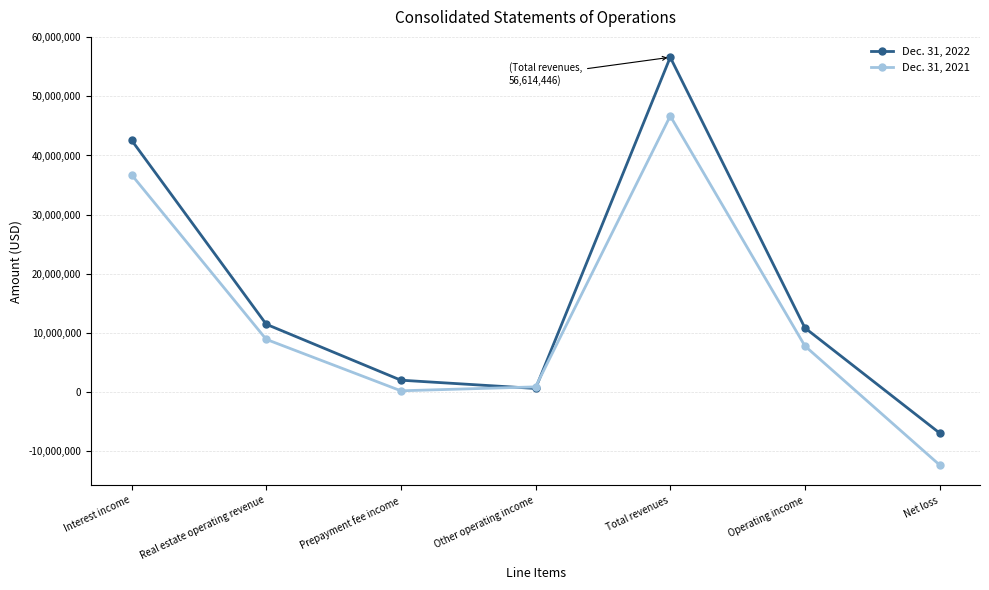

How many data points in Dec. 31, 2022 are less than 10829221?

3